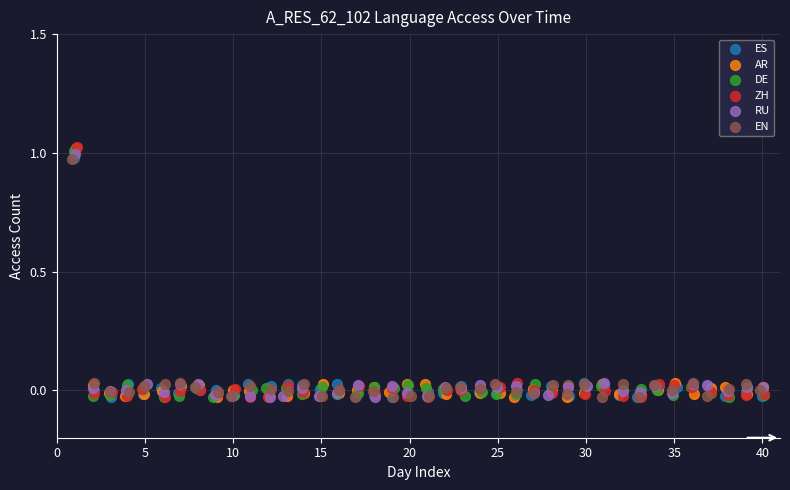

Which series has the widest spread of Y values?

ZH